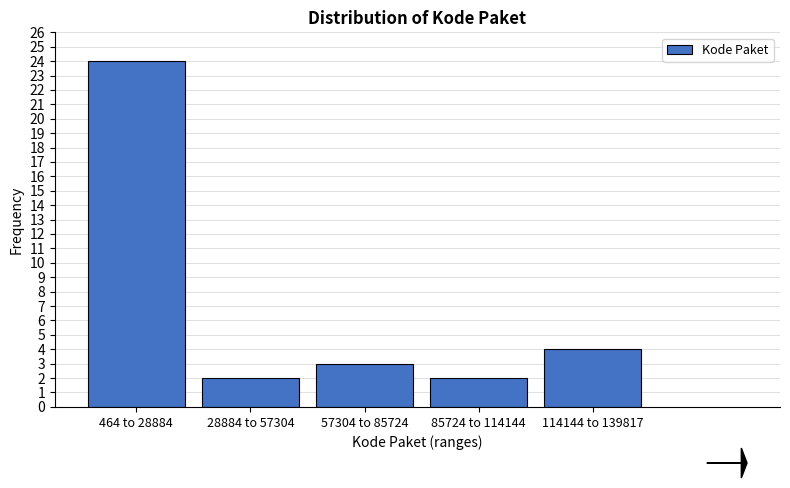

Reading left to right, transcribe all the data shown in this chart.

24	2	3	2	4